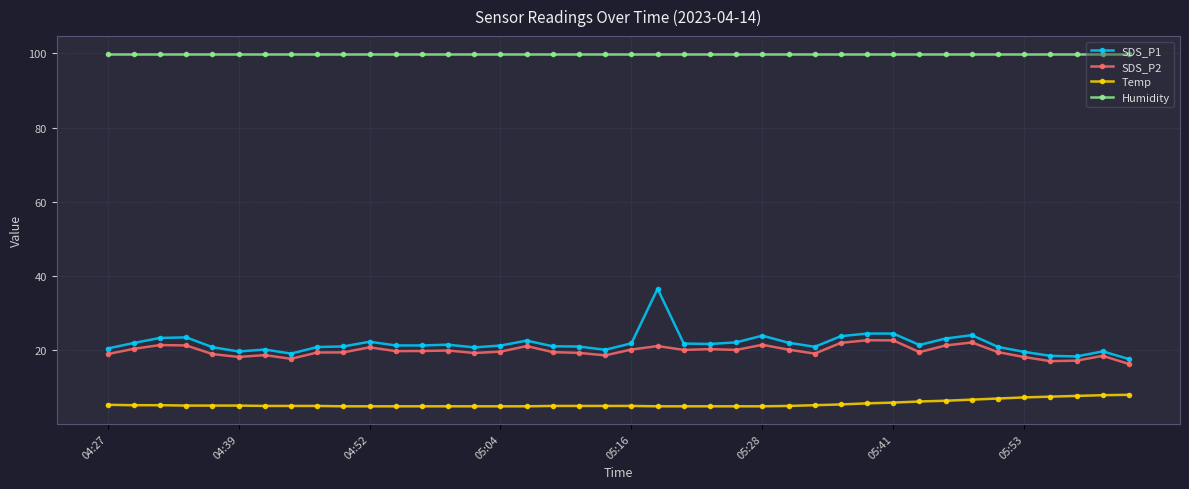

What is the smallest value displayed?

4.9